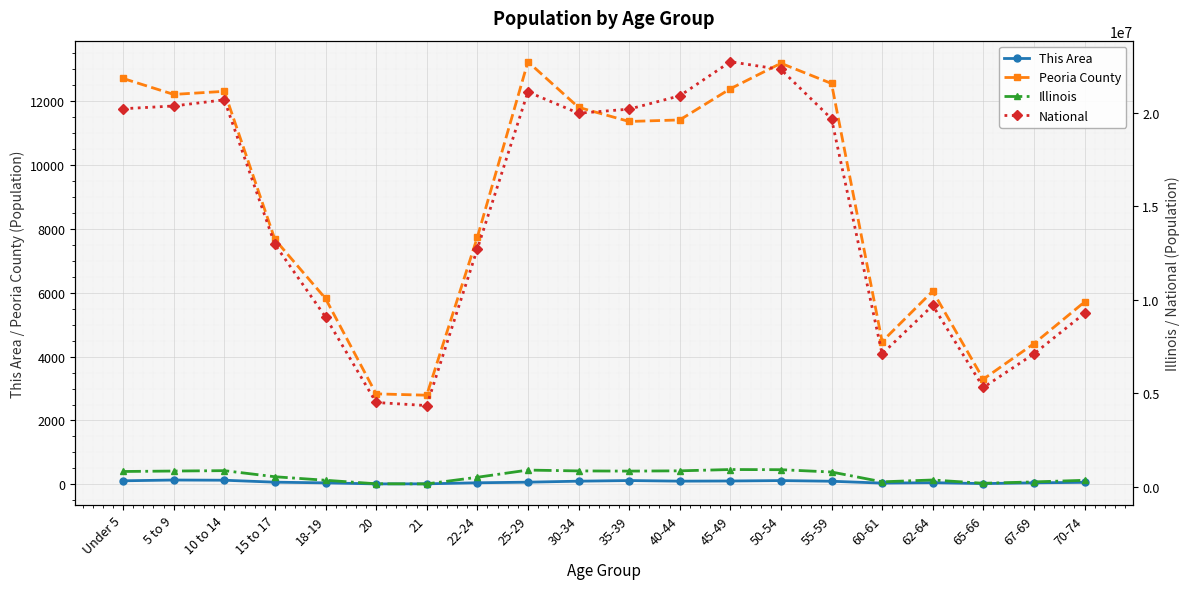

At which label does Peoria County reach its peak?

25-29